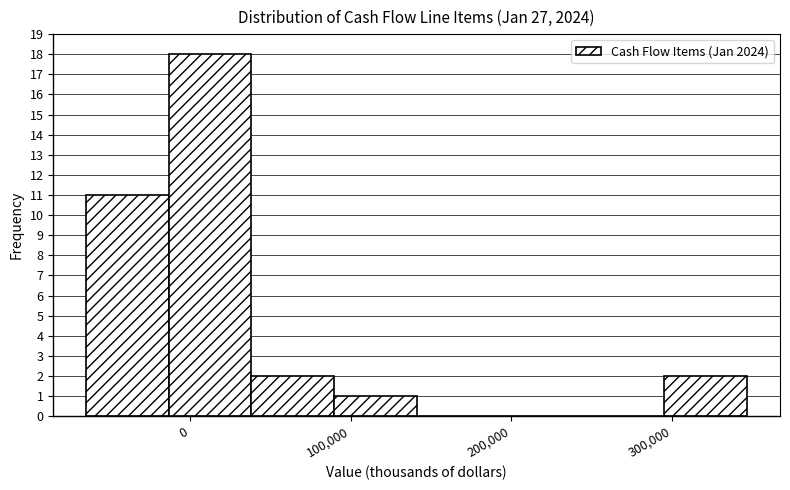

Reading left to right, list every bar in this chart as the range it spans on the x-axis followed by its height. Neither the bar edges nor the heights are printed on the chart, so give them approximately, as read against the axes.

-60000 to -10000: 11
-10000 to 40000: 18
40000 to 90000: 2
90000 to 140000: 1
140000 to 190000: 0
190000 to 240000: 0
240000 to 300000: 0
300000 to 350000: 2